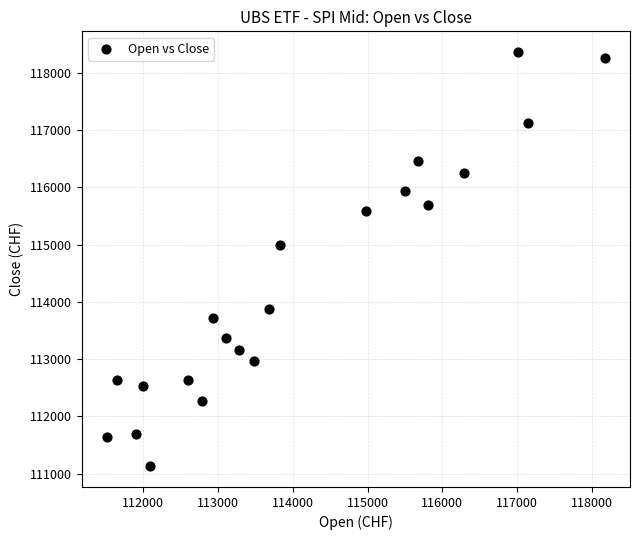

What is the range of Y values (max minus min)?

7231